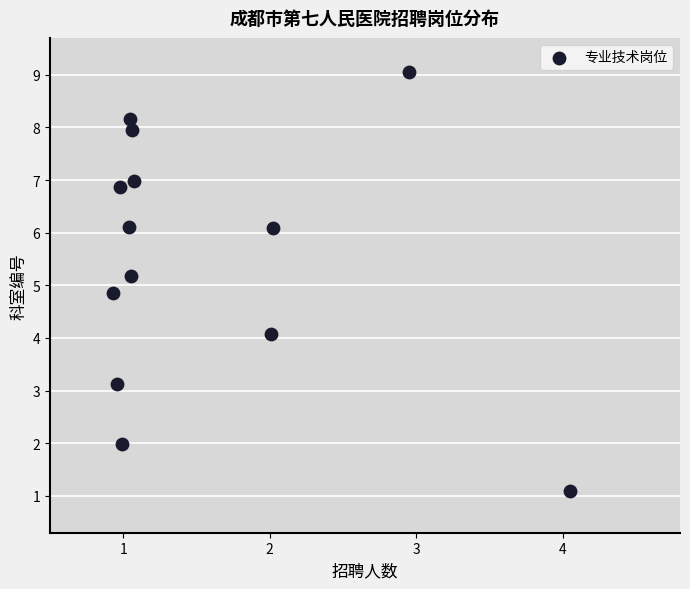

What is the range of Y values (max minus min)?

8.0